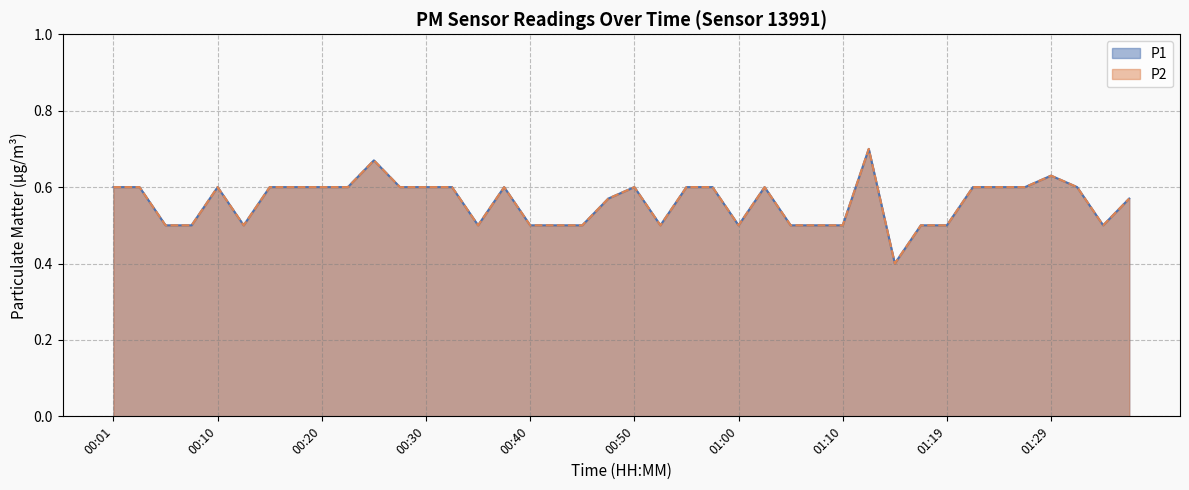

What is the value of the P2 point at the 13th from the left?

0.6